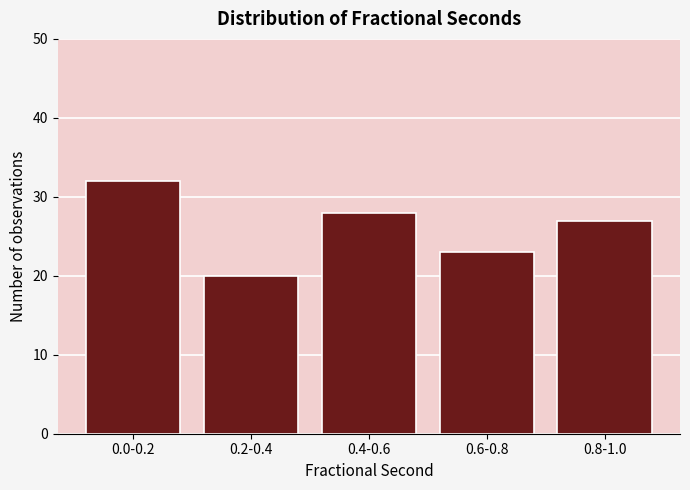

Reading left to right, extract all data points from this chart.

0.0-0.2=32	0.2-0.4=20	0.4-0.6=28	0.6-0.8=23	0.8-1.0=27